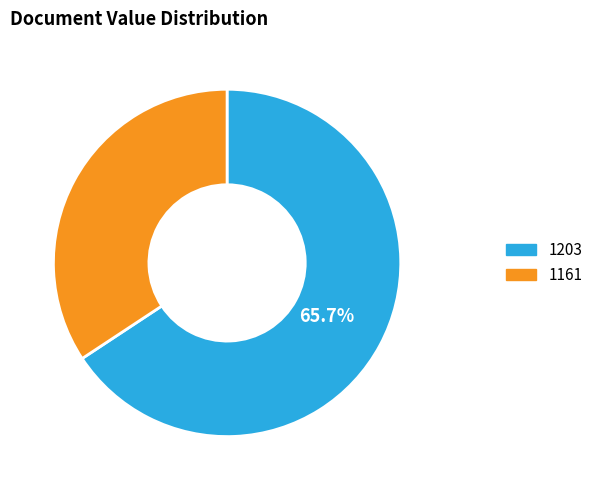

How many segments does this pie chart have?

2